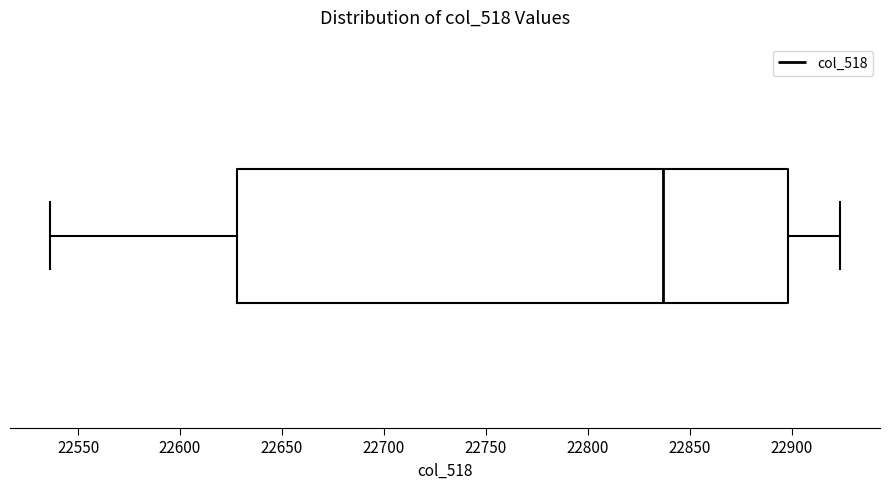

Where is the left edge of the box on the x-axis? The values are not printed on the chart, so give them approximately, as read against the axis.

22630